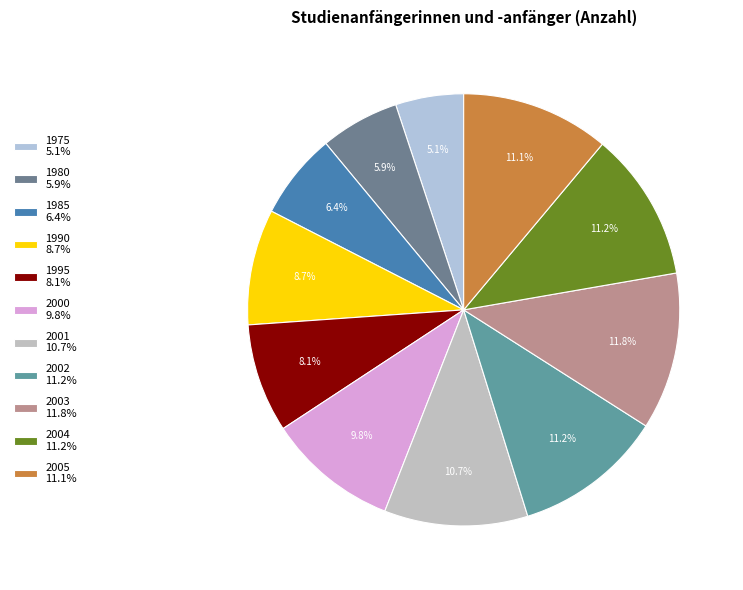

To the nearest percent, what is the difference between the largest and smallest slice percentages?

7%